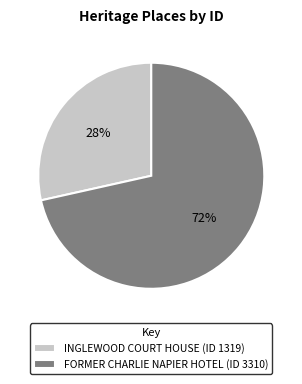

Which has a higher value, INGLEWOOD COURT HOUSE (ID 1319) or FORMER CHARLIE NAPIER HOTEL (ID 3310)?

FORMER CHARLIE NAPIER HOTEL (ID 3310)